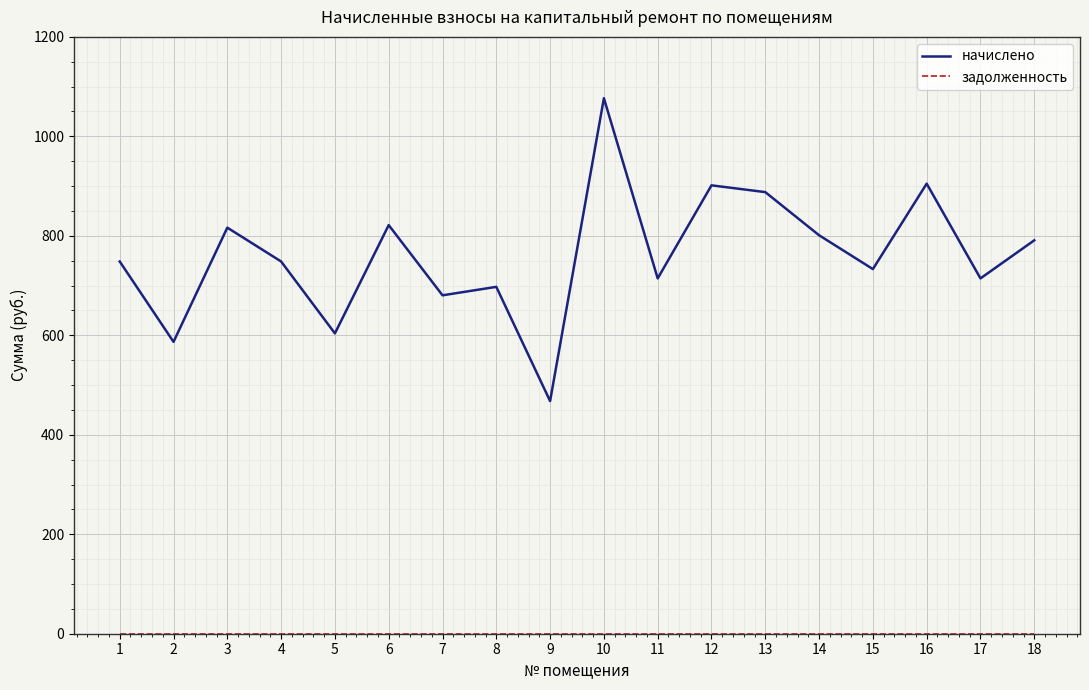

What is the difference between the second highest and second lowest values in the начислено series?

318.1